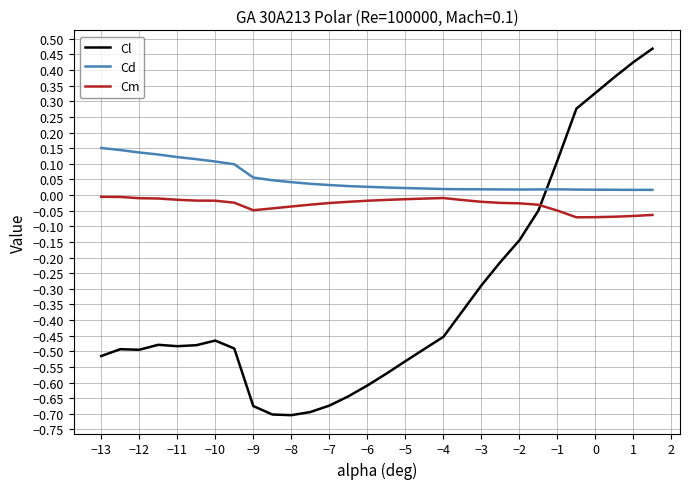

Rank the series by their maximum value, from highest to lowest.

Cl, Cd, Cm